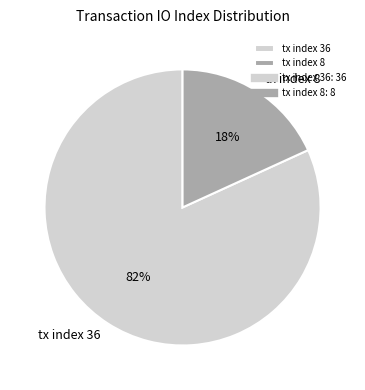

Rank the categories by value from highest to lowest.

tx index 36, tx index 8